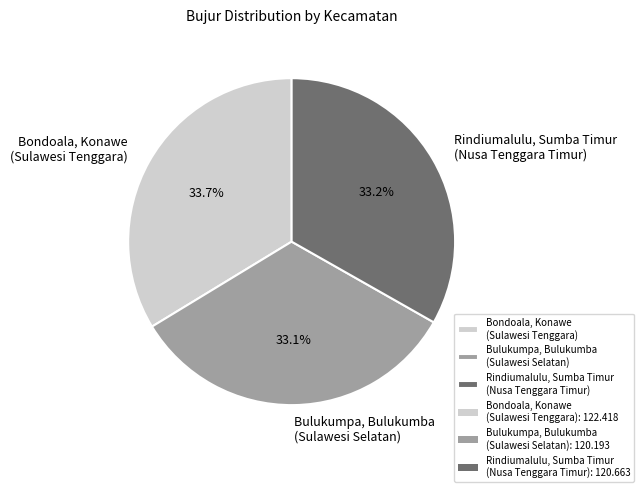

Combined, do Bulukumpa, Bulukumba (Sulawesi Selatan) and Bondoala, Konawe (Sulawesi Tenggara) account for over 50%?

Yes